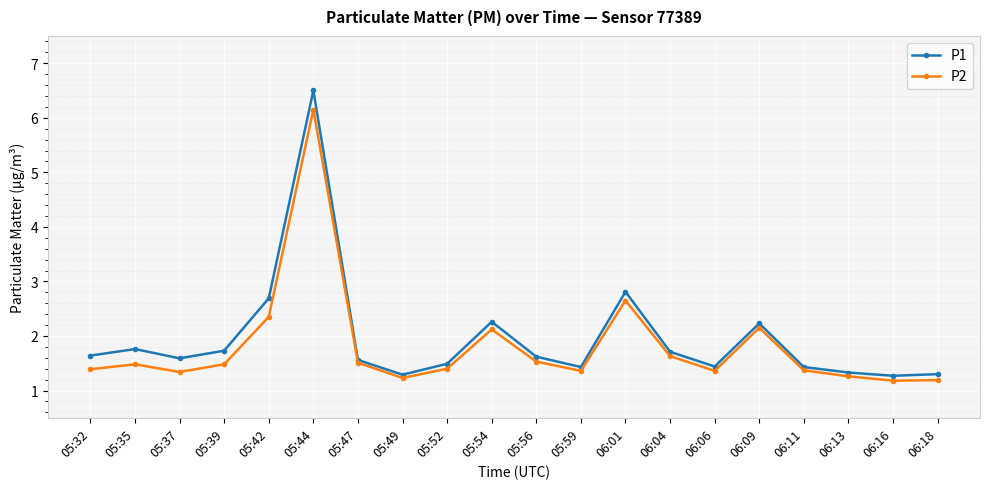

Where is the first local maximum for P2?

05:35